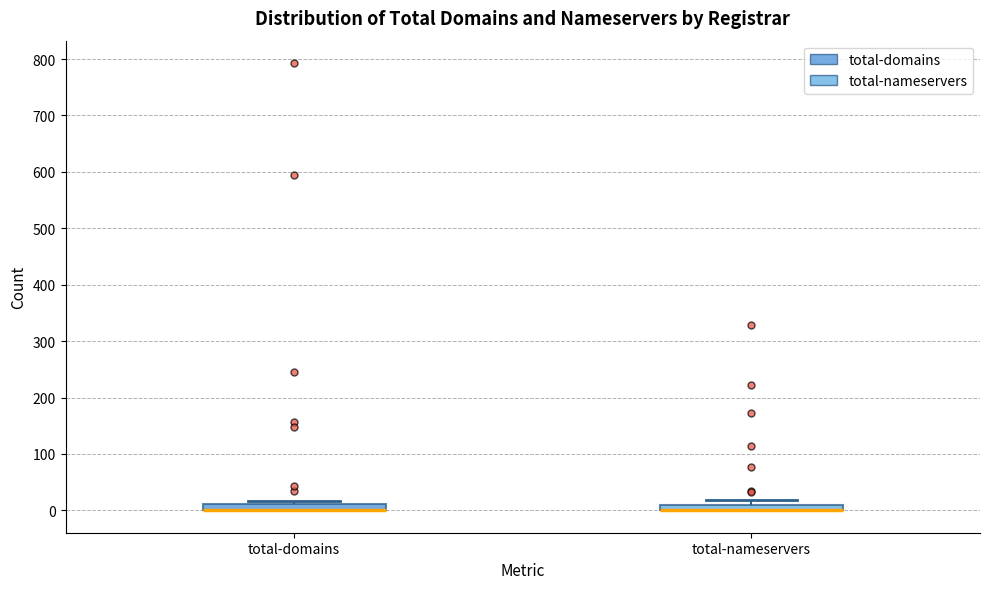

Where is the lower edge of the box for total-domains on the y-axis? The values are not printed on the chart, so give them approximately, as read against the axis.

0